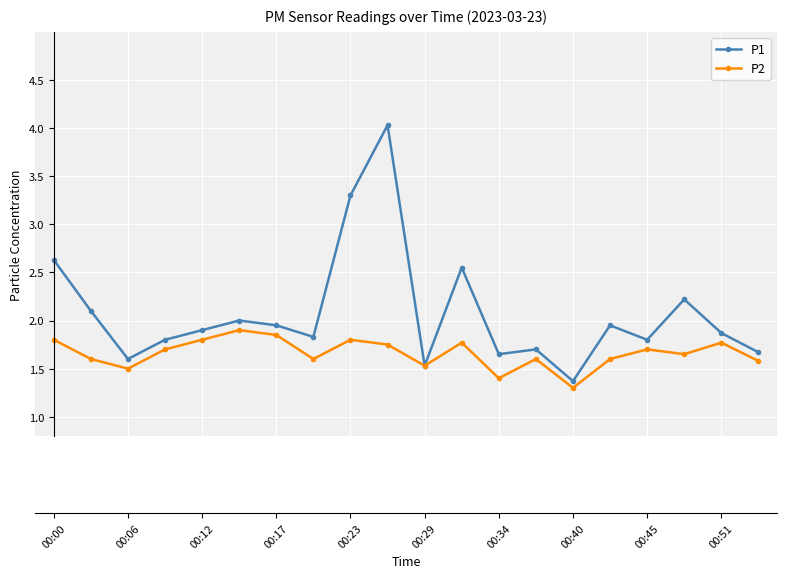

Which series has the largest total across all categories?

P1